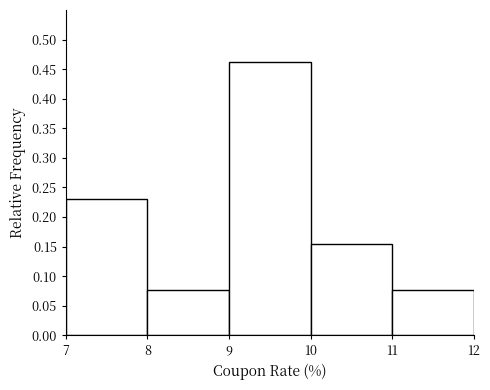

Over which range of the x-axis is the bar tallest?

9 to 10